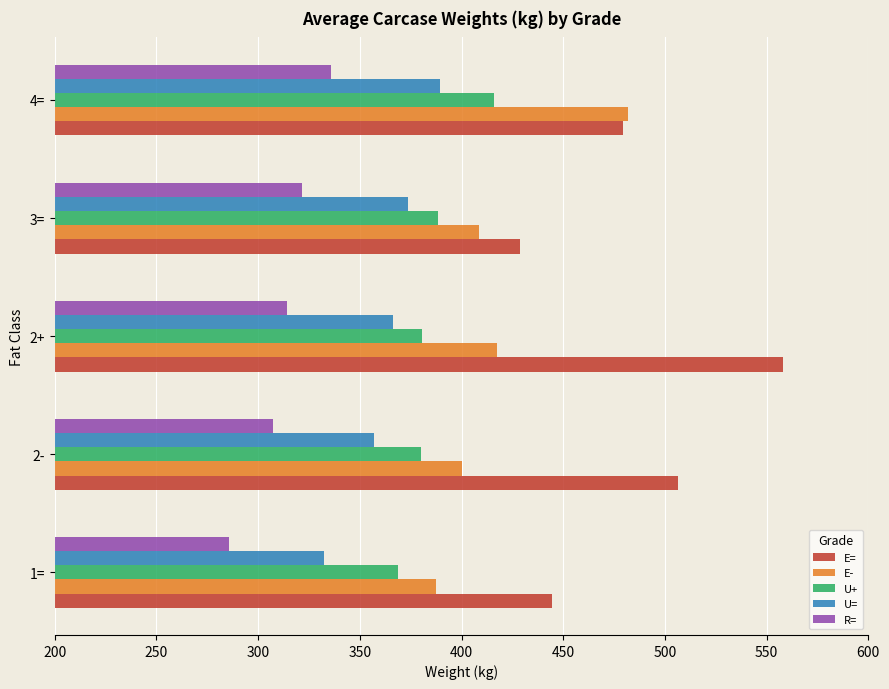

What are all the series names shown in the legend?

E=, E-, U+, U=, R=